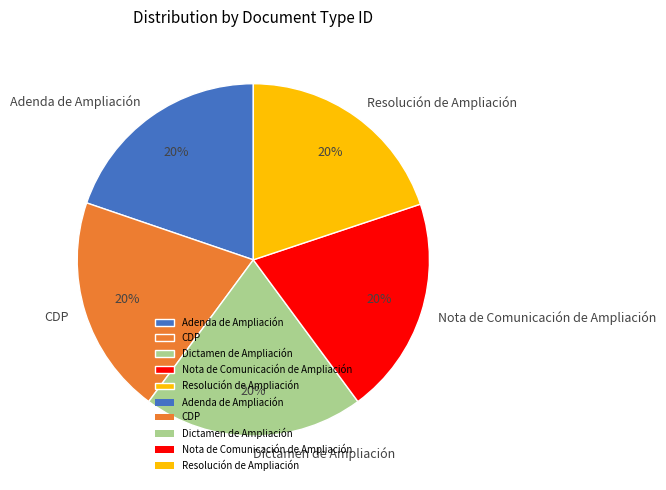

To the nearest percent, what portion does CDP represent?

20%